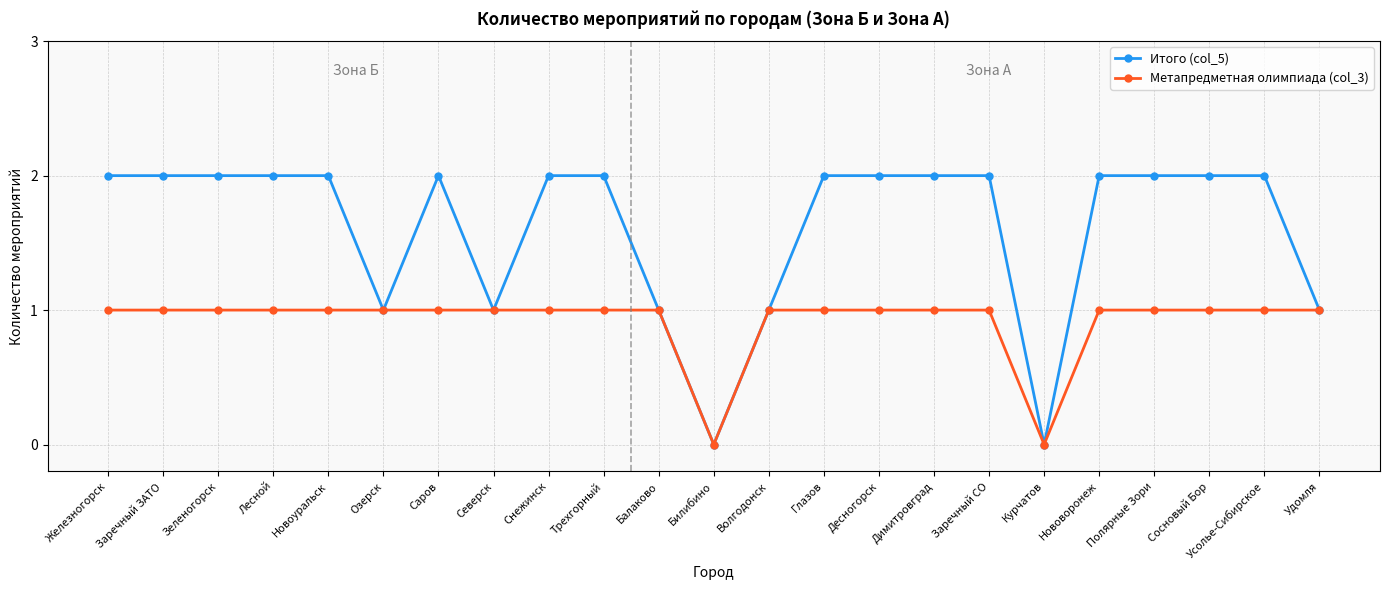

What is the difference between the maximum and minimum values in the Метапредметная олимпиада (col_3) series?

1